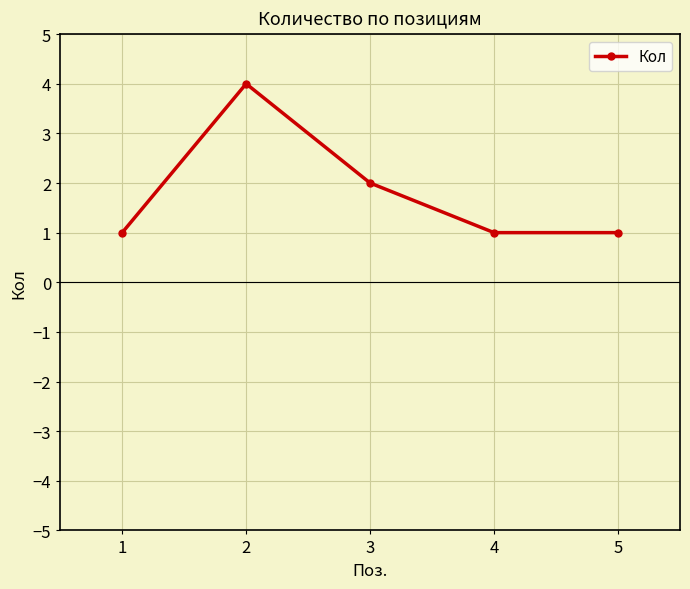

Which category has the highest value across all series?

2